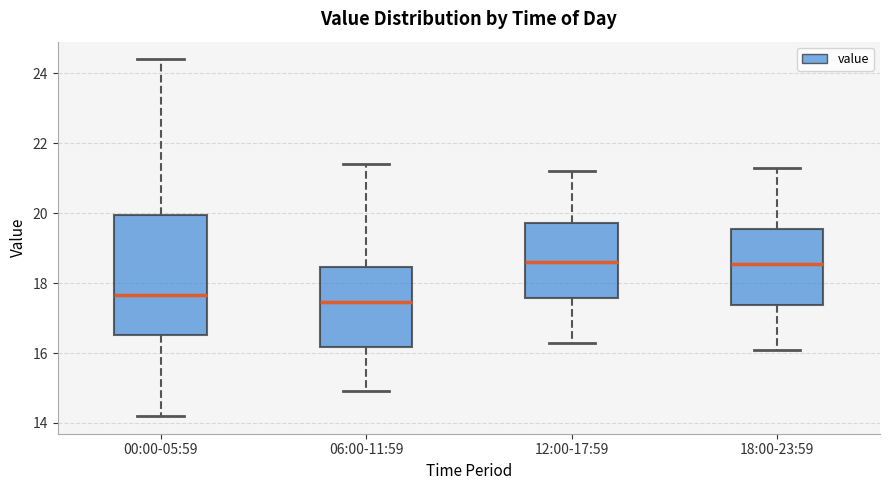

Reading left to right, read every box against the y-axis: the position of its median line, the range the box covers, and the ends of its whiskers. The values are not printed on the chart, so give them approximately, as read against the axis.

00:00-05:59: median 17.6, box 16.6 to 20.0, whiskers 14.2 to 24.4
06:00-11:59: median 17.4, box 16.2 to 18.4, whiskers 15.0 to 21.4
12:00-17:59: median 18.6, box 17.6 to 19.8, whiskers 16.4 to 21.2
18:00-23:59: median 18.6, box 17.4 to 19.6, whiskers 16.2 to 21.4